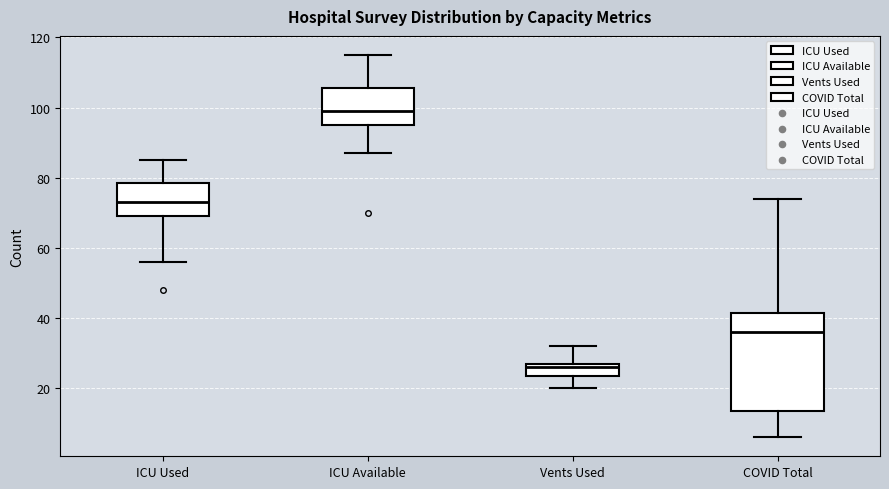

Which box is the tallest, from its lower edge to its upper edge?

COVID Total